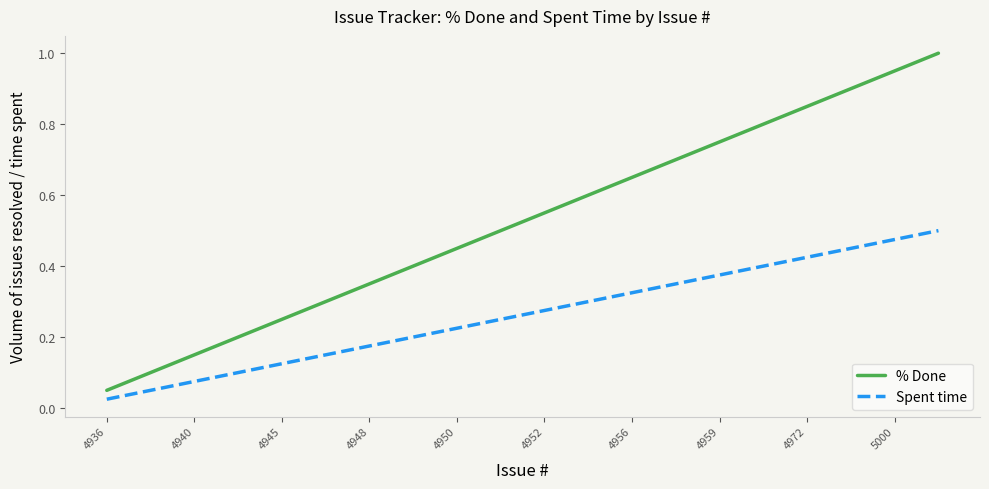

True or false: % Done and Spent time cross at least once.

False